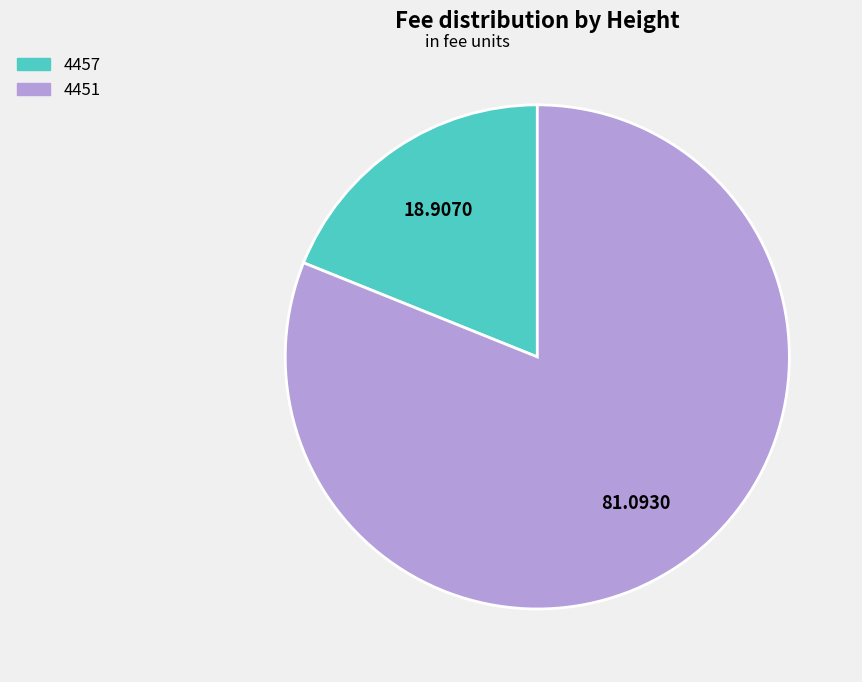

Is there any slice that represents more than half of the pie?

Yes